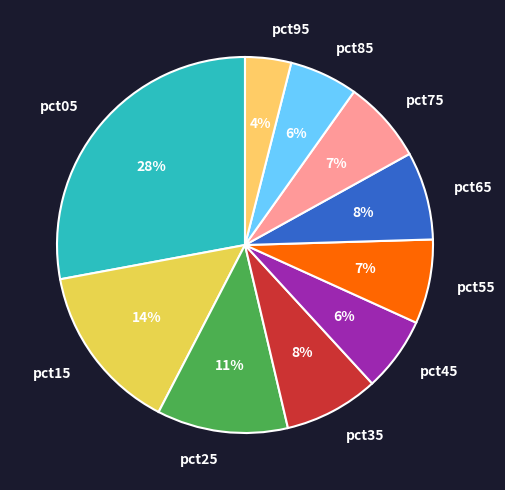

To the nearest percent, what is the average slice percentage?

10%